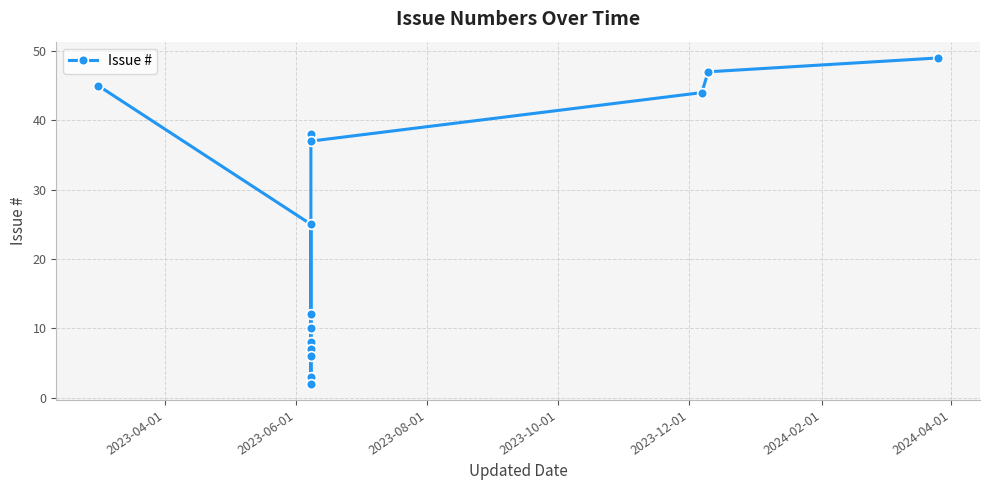

What is the value of the 13th point from the left?

47